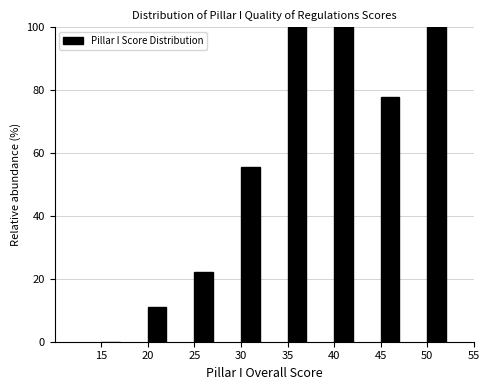

Reading left to right, list every bar in this chart as the range it spans on the x-axis followed by its height. The values are not printed on the chart, so give them approximately, as read against the axis.

15 to 20: 0
20 to 25: 12
25 to 30: 22
30 to 35: 56
35 to 40: 100
40 to 45: 100
45 to 50: 78
50 to 55: 100